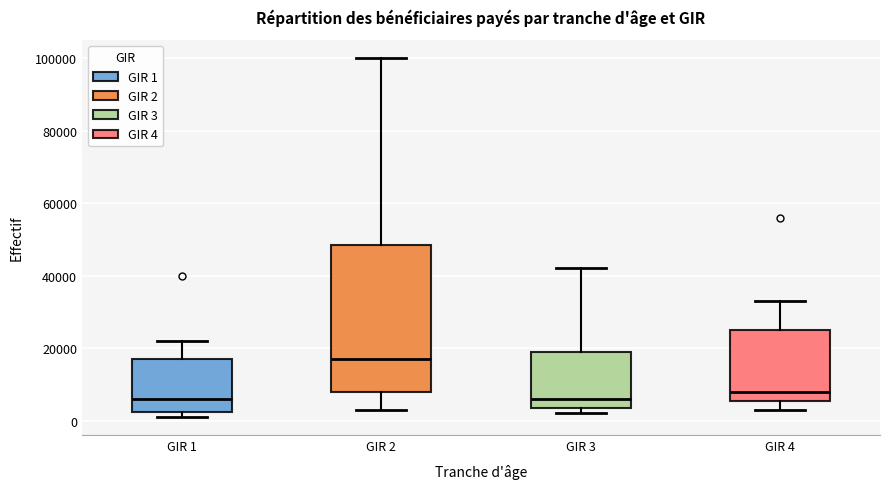

Reading left to right, transcribe this box plot: for each box, give where its median line is, the range the box spans, and where its two whiskers end, as read against the y-axis. The values are not printed on the chart, so give them approximately, as read against the axis.

GIR 1: median 6000, box 2000 to 18000, whiskers 2000 (just below the box's lower edge) to 22000
GIR 2: median 18000, box 8000 to 48000, whiskers 4000 to 100000
GIR 3: median 6000, box 4000 to 20000, whiskers 2000 to 42000
GIR 4: median 8000, box 6000 to 26000, whiskers 4000 to 34000